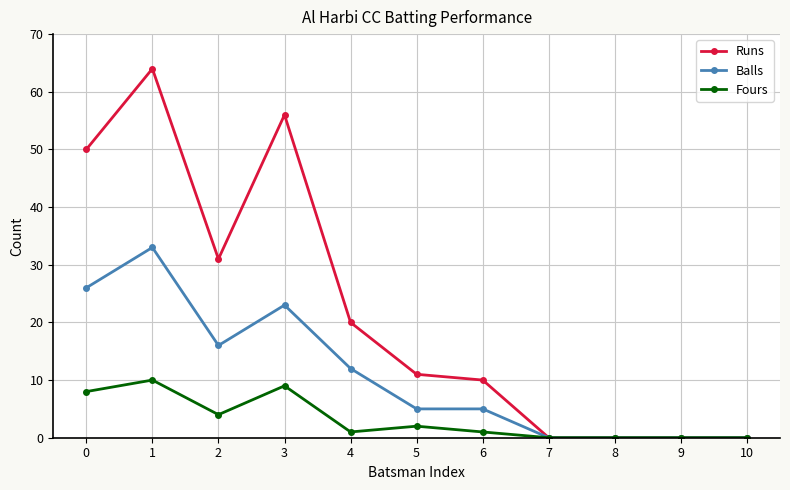

The Balls series shows 15 at 9. True or false?

False